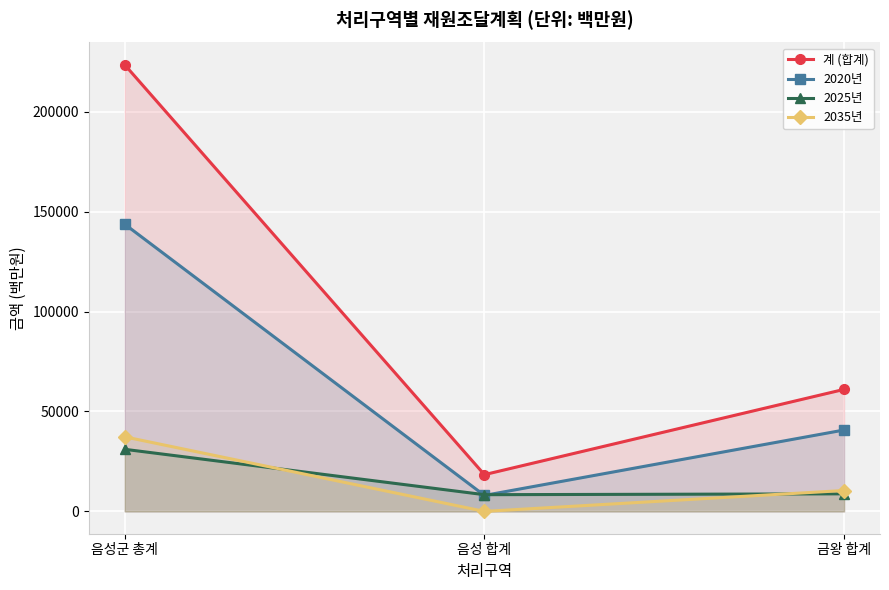

What is the difference between the maximum and minimum values in the 2035년 series?

37306.0